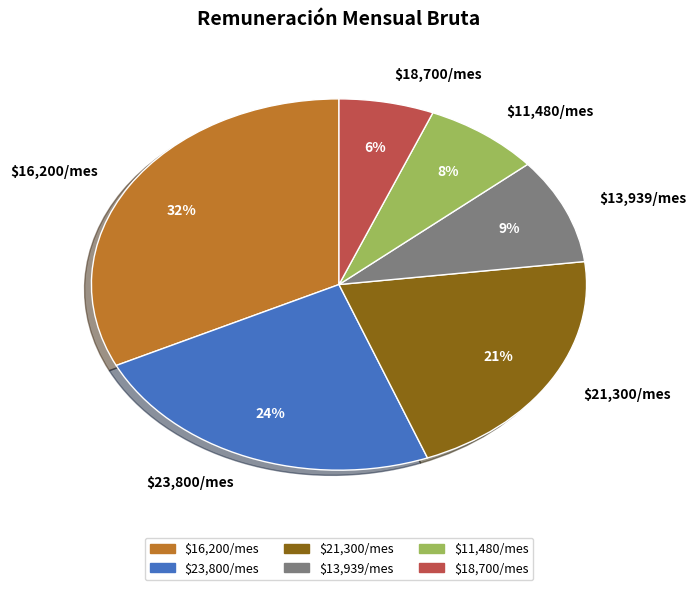

Count the number of slices in the pie.

6